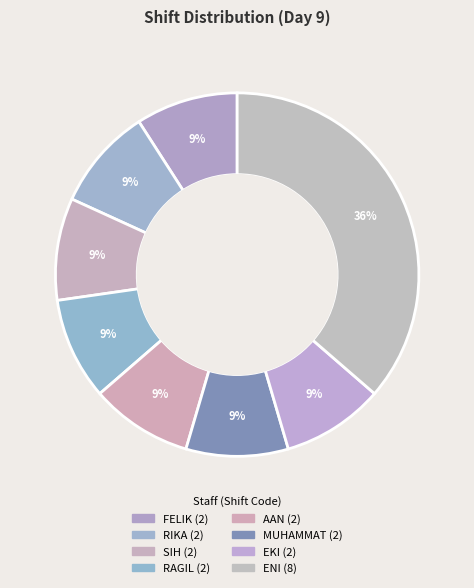

To the nearest percent, what is the difference between the largest and smallest slice percentages?

27%